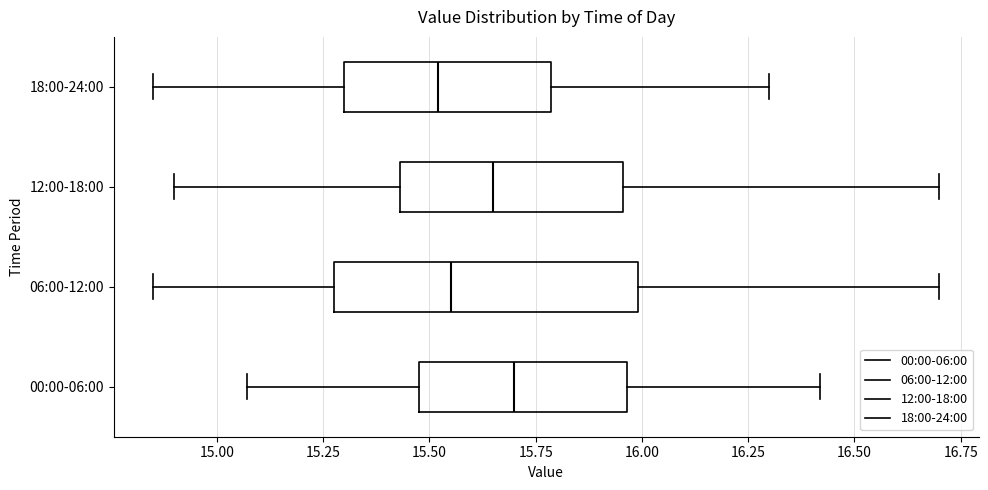

Comparing the boxes themselves (not the whiskers), which one is the widest?

06:00-12:00